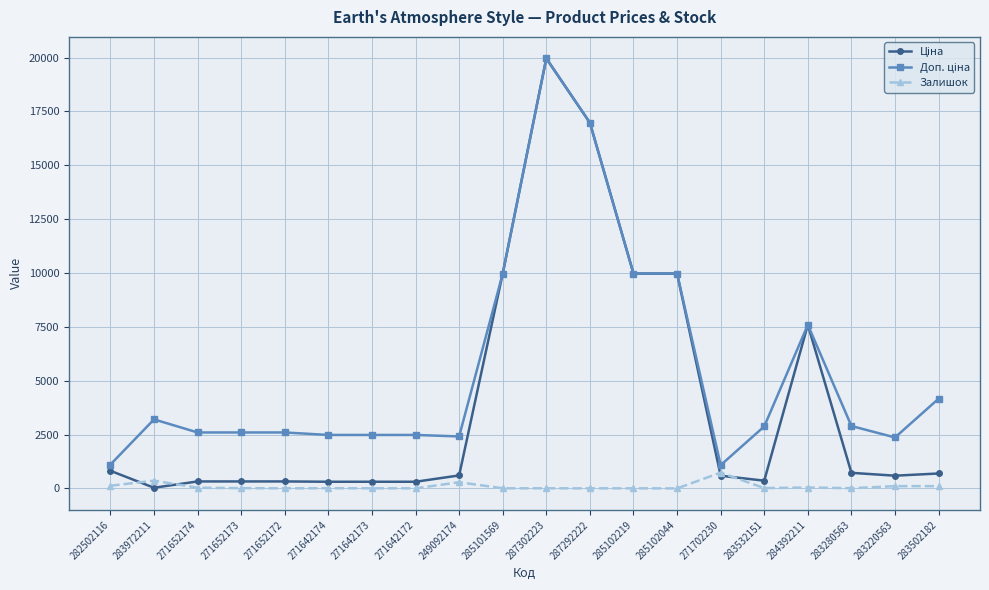

True or false: Залишок has more than 2 points higher than both neighbors.

True